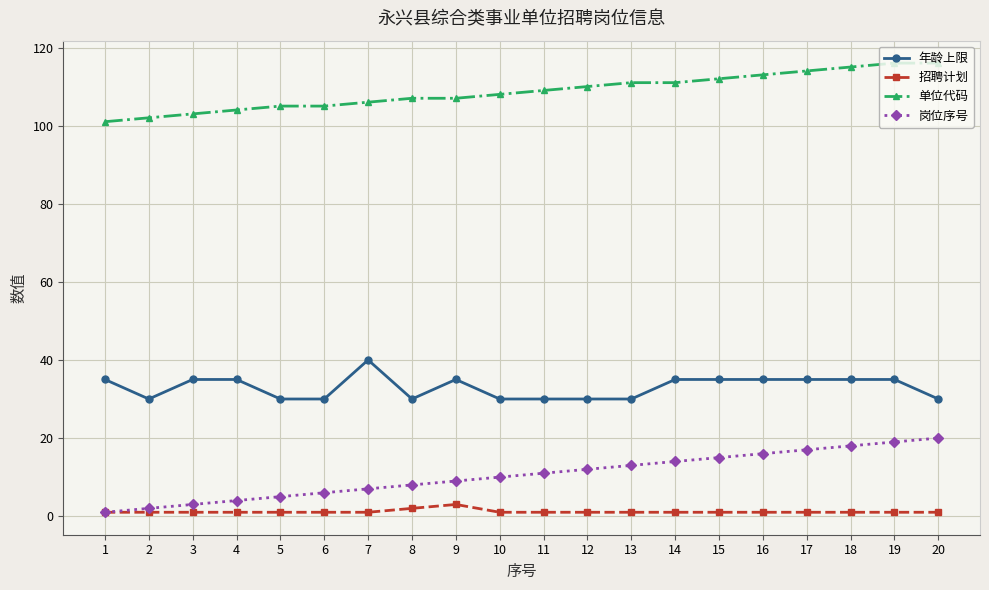

Which series has the largest total across all categories?

单位代码